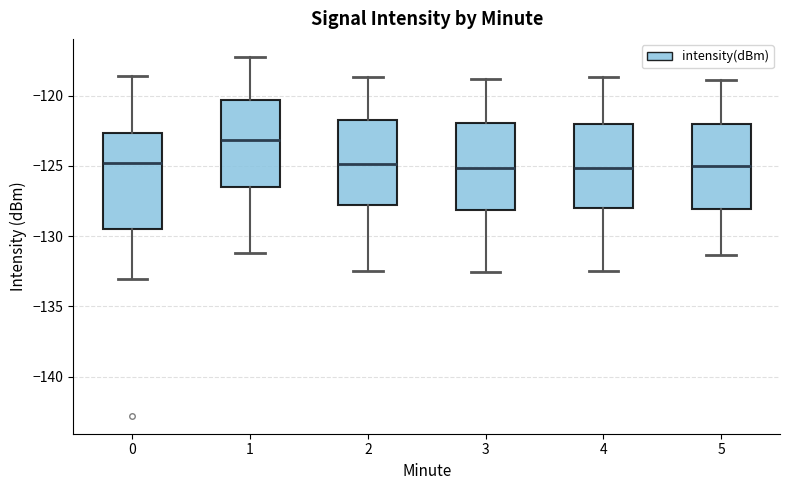

Reading left to right, transcribe this box plot: for each box, give where its median line is, the range the box spans, and where its two whiskers end, as read against the y-axis. The values are not printed on the chart, so give them approximately, as read against the axis.

0: median -125.0, box -129.5 to -122.5, whiskers -133.0 to -118.5
1: median -123.0, box -126.5 to -120.5, whiskers -131.0 to -117.0
2: median -125.0, box -128.0 to -122.0, whiskers -132.5 to -118.5
3: median -125.0, box -128.0 to -122.0, whiskers -132.5 to -119.0
4: median -125.0, box -128.0 to -122.0, whiskers -132.5 to -118.5
5: median -125.0, box -128.0 to -122.0, whiskers -131.5 to -119.0